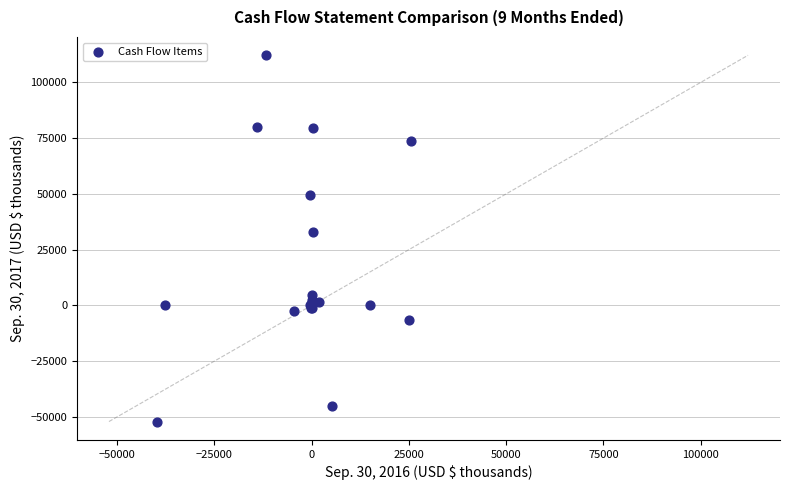

What Y value in the scatter plot is closest to 30032?

32778